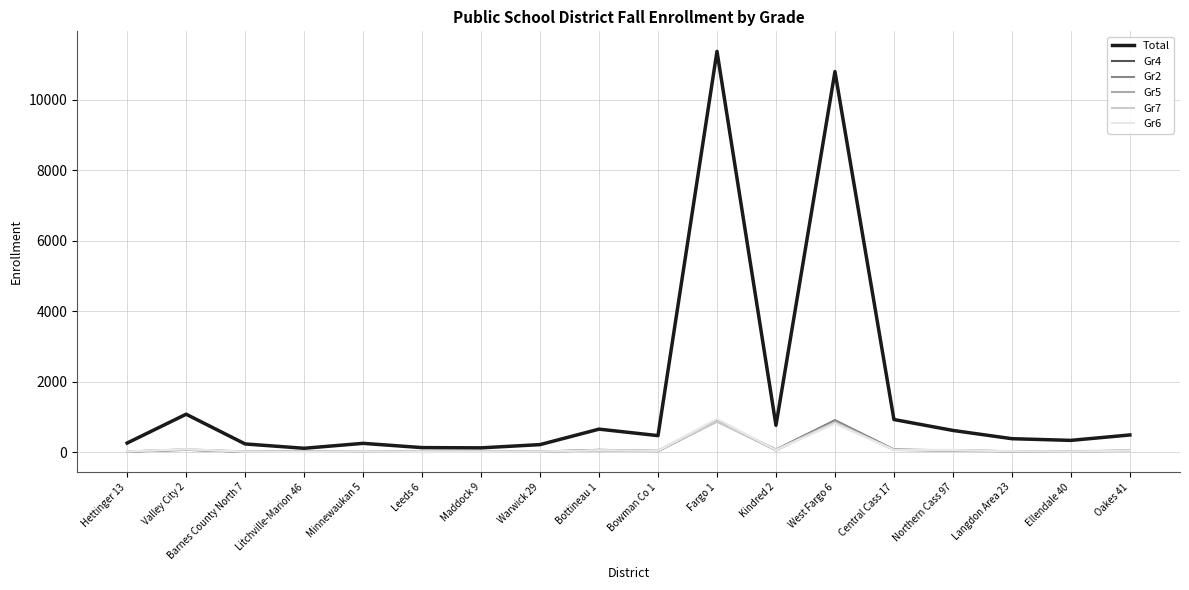

Which series has the largest total across all categories?

Total